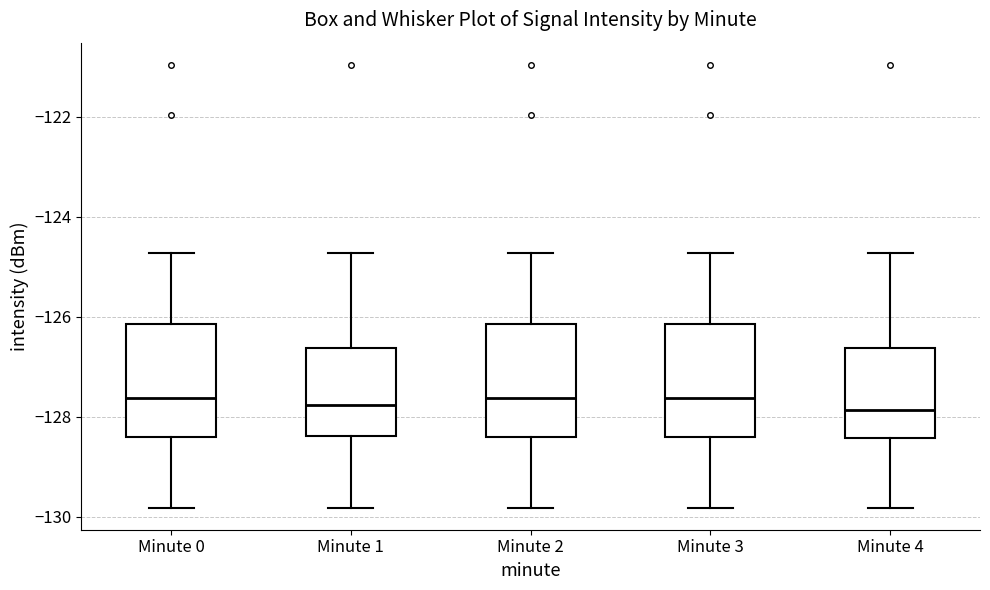

Reading left to right, read every box against the y-axis: the position of its median line, the range the box covers, and the ends of its whiskers. The values are not printed on the chart, so give them approximately, as read against the axis.

Minute 0: median -127.6, box -128.4 to -126.2, whiskers -129.8 to -124.8
Minute 1: median -127.8, box -128.4 to -126.6, whiskers -129.8 to -124.8
Minute 2: median -127.6, box -128.4 to -126.2, whiskers -129.8 to -124.8
Minute 3: median -127.6, box -128.4 to -126.2, whiskers -129.8 to -124.8
Minute 4: median -127.8, box -128.4 to -126.6, whiskers -129.8 to -124.8